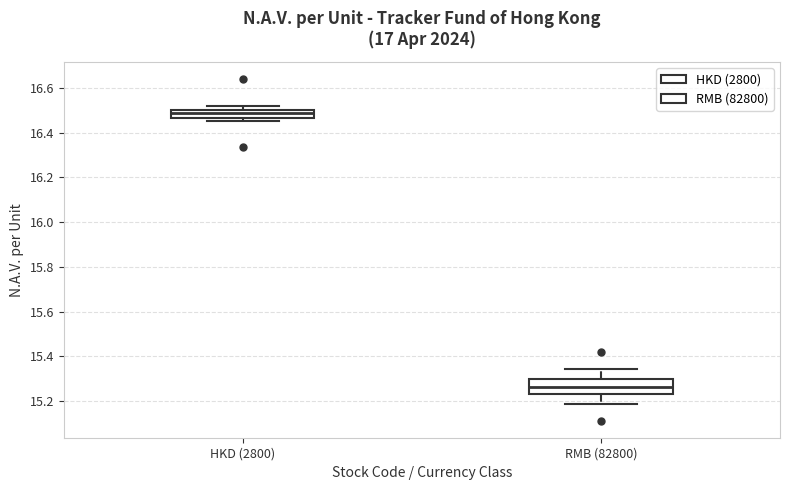

Which box's median line is the lowest?

RMB (82800)